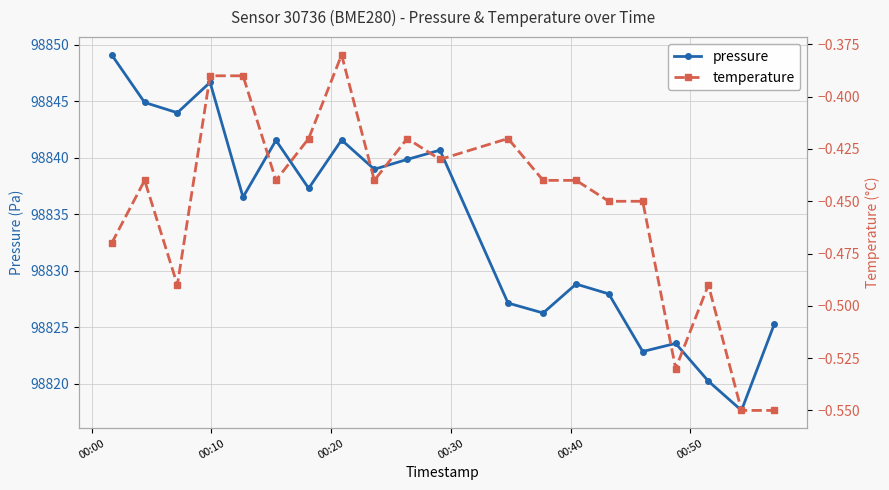

True or false: pressure and temperature cross at least once.

False